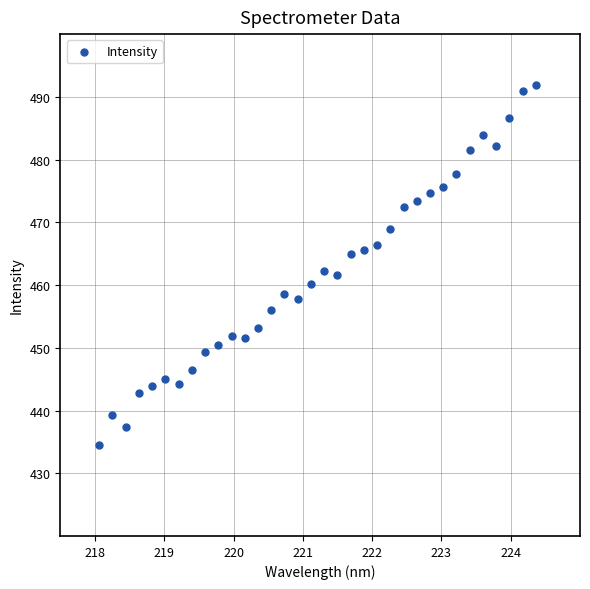

What is the range of Y values (max minus min)?

57.3